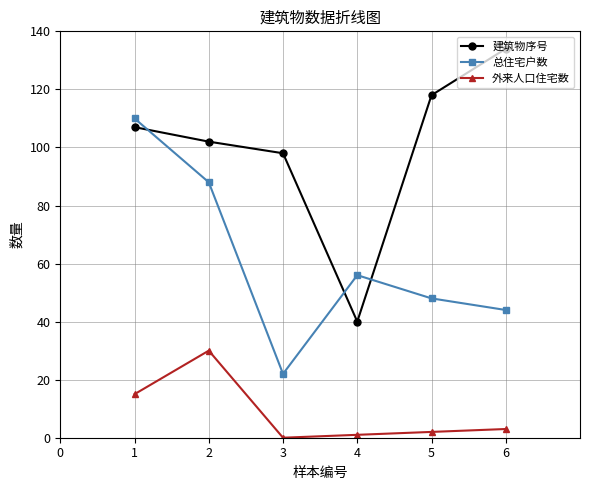

List the labels in order of 总住宅户数 value, largest first.

1, 2, 4, 5, 6, 3